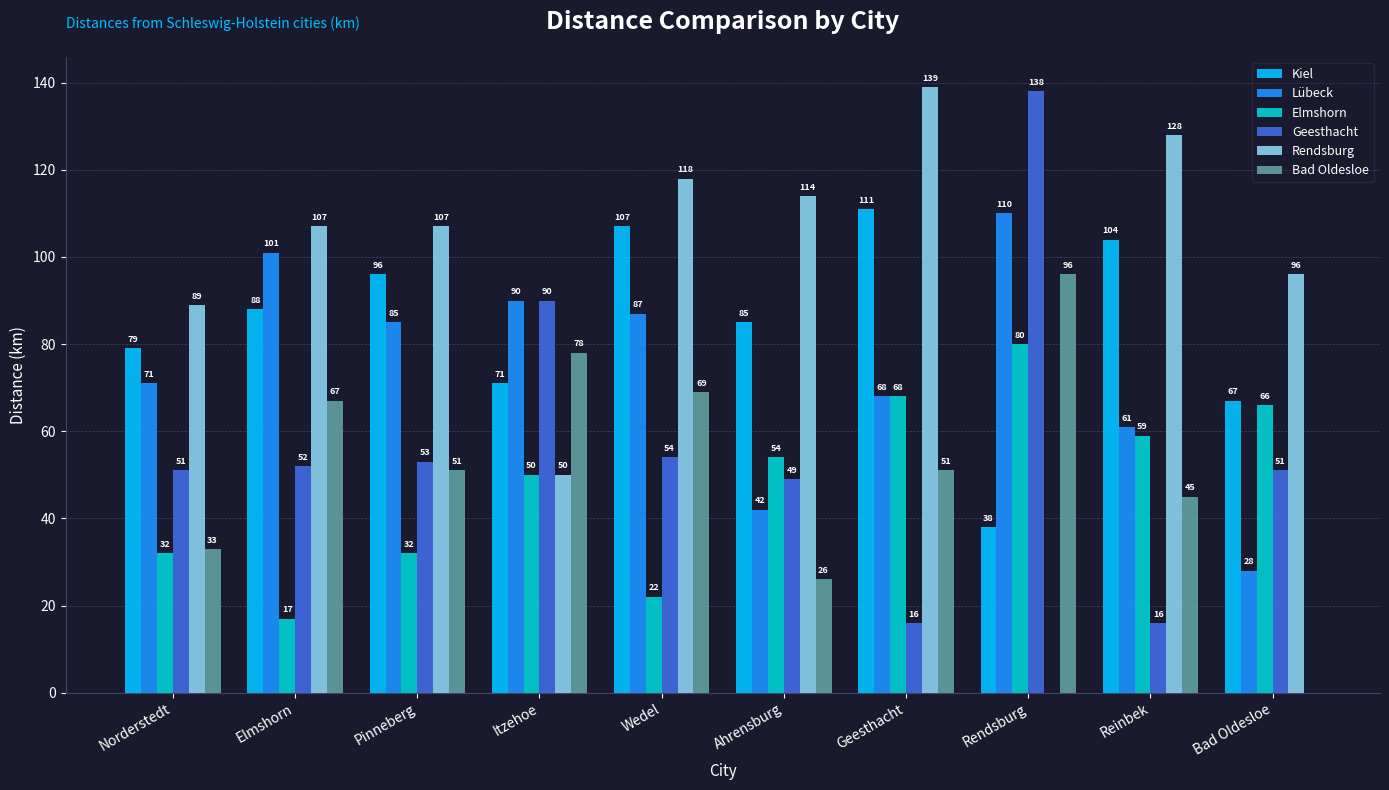

What is the sum of the Elmshorn values at Pinneberg and Bad Oldesloe?

98